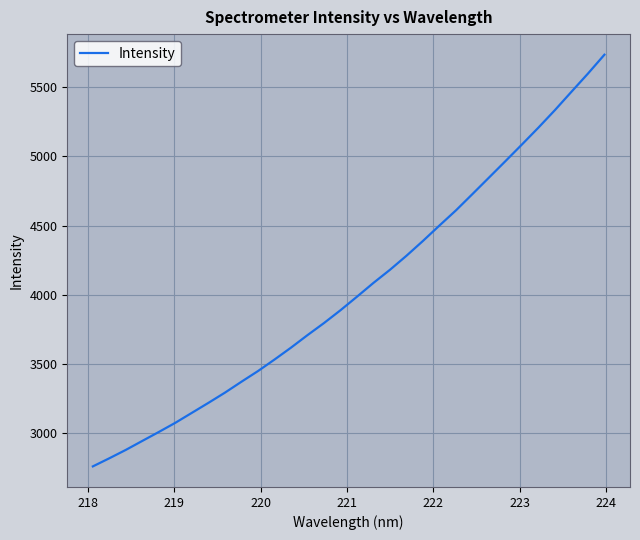

What is the maximum value shown in the chart?

5736.1